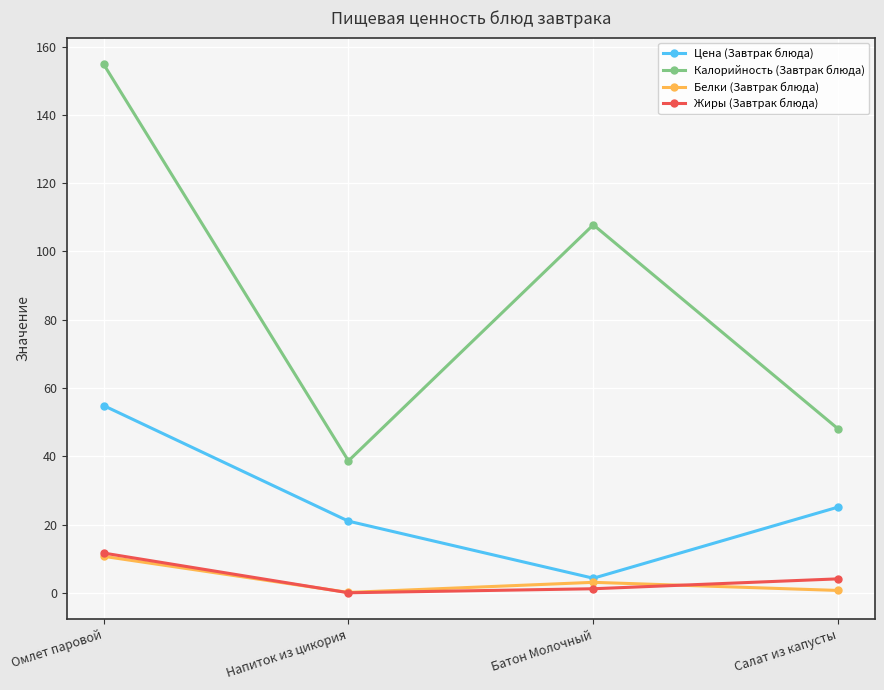

True or false: Белки (Завтрак блюда) and Жиры (Завтрак блюда) intersect in this chart.

True